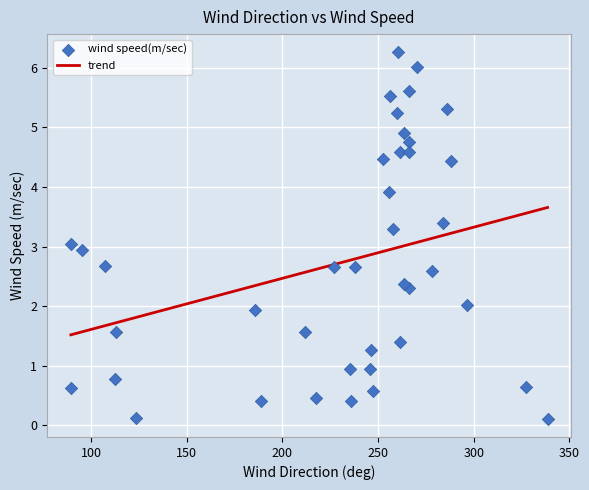

What is the range of X values (max minus min)?

249.3